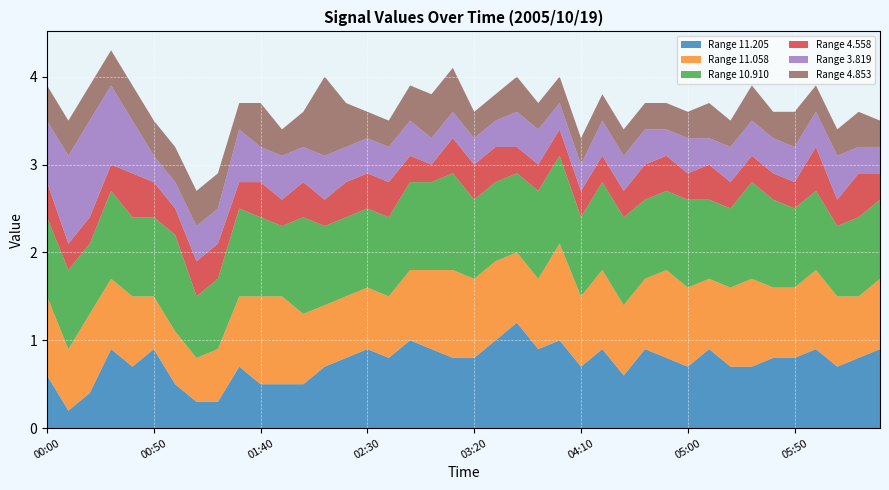

Reading right to left, what are all the values shown in this chart?

11.205: 0.9	0.8	0.7	0.9	0.8	0.8	0.7	0.7	0.9	0.7	0.8	0.9	0.6	0.9	0.7	1.0	0.9	1.2	1.0	0.8	0.8	0.9	1.0	0.8	0.9	0.8	0.7	0.5	0.5	0.5	0.7	0.3	0.3	0.5	0.9	0.7	0.9	0.4	0.2	0.6
11.058: 0.8	0.7	0.8	0.9	0.8	0.8	1.0	0.9	0.8	0.9	1.0	0.8	0.8	0.9	0.8	1.1	0.8	0.8	0.9	0.9	1.0	0.9	0.8	0.7	0.7	0.7	0.7	0.8	1.0	1.0	0.8	0.6	0.5	0.6	0.6	0.8	0.8	0.9	0.7	0.9
10.910: 0.9	0.9	0.8	0.9	0.9	1.0	1.1	0.9	0.9	1.0	0.9	0.9	1.0	1.0	0.9	1.0	1.0	0.9	0.9	0.9	1.1	1.0	1.0	0.9	0.9	0.9	0.9	1.1	0.8	0.9	1.0	0.8	0.7	1.1	0.9	0.9	1.0	0.8	0.9	0.9
4.558: 0.3	0.5	0.3	0.5	0.3	0.3	0.3	0.3	0.4	0.3	0.4	0.4	0.3	0.3	0.3	0.3	0.3	0.3	0.4	0.4	0.4	0.2	0.3	0.4	0.4	0.4	0.3	0.4	0.3	0.4	0.3	0.4	0.4	0.3	0.4	0.5	0.3	0.3	0.3	0.4
3.819: 0.3	0.3	0.5	0.4	0.4	0.4	0.4	0.4	0.3	0.4	0.3	0.4	0.4	0.4	0.3	0.3	0.4	0.4	0.3	0.3	0.3	0.3	0.4	0.4	0.4	0.4	0.5	0.4	0.5	0.4	0.6	0.4	0.4	0.3	0.3	0.6	0.9	1.1	1.0	0.7
4.853: 0.3	0.4	0.3	0.3	0.4	0.3	0.4	0.3	0.4	0.3	0.3	0.3	0.3	0.3	0.3	0.3	0.3	0.4	0.3	0.3	0.5	0.5	0.4	0.3	0.3	0.5	0.9	0.4	0.3	0.5	0.3	0.4	0.4	0.4	0.4	0.4	0.4	0.4	0.4	0.4